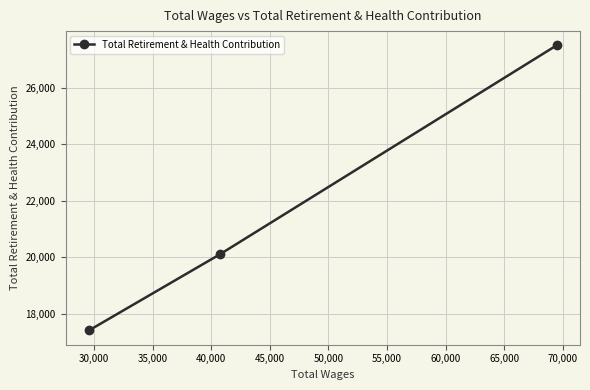

What is the sum of all values?

65000